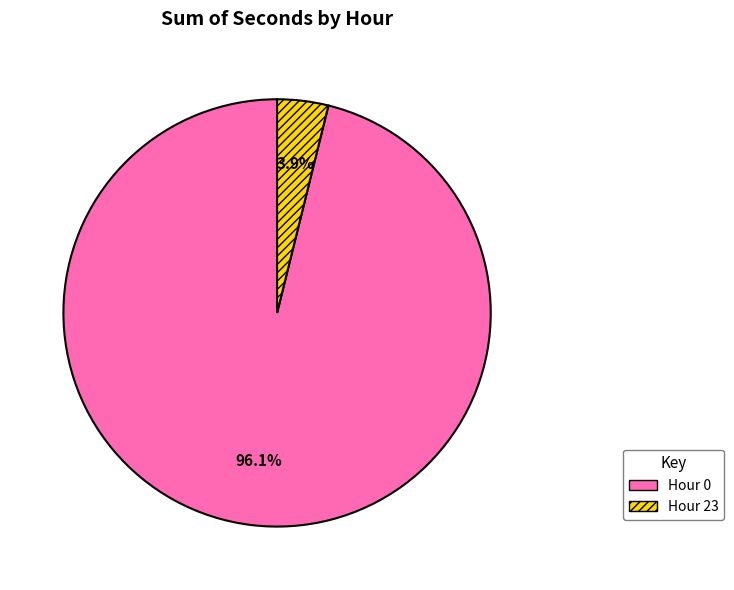

To the nearest percent, what is the average slice percentage?

50%